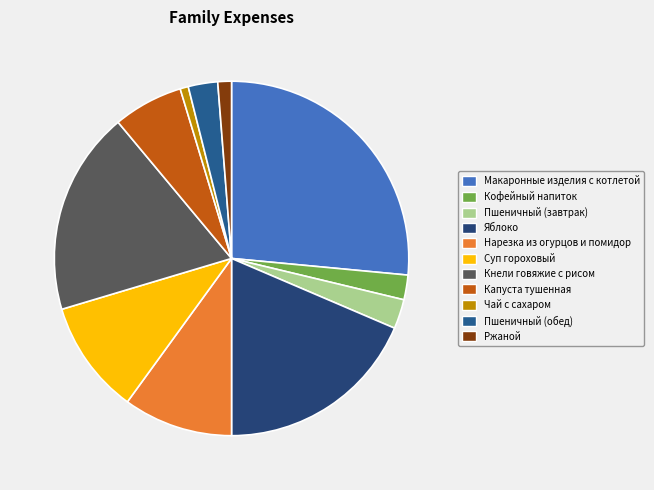

True or false: Ржаной accounts for 1% of the total.

True